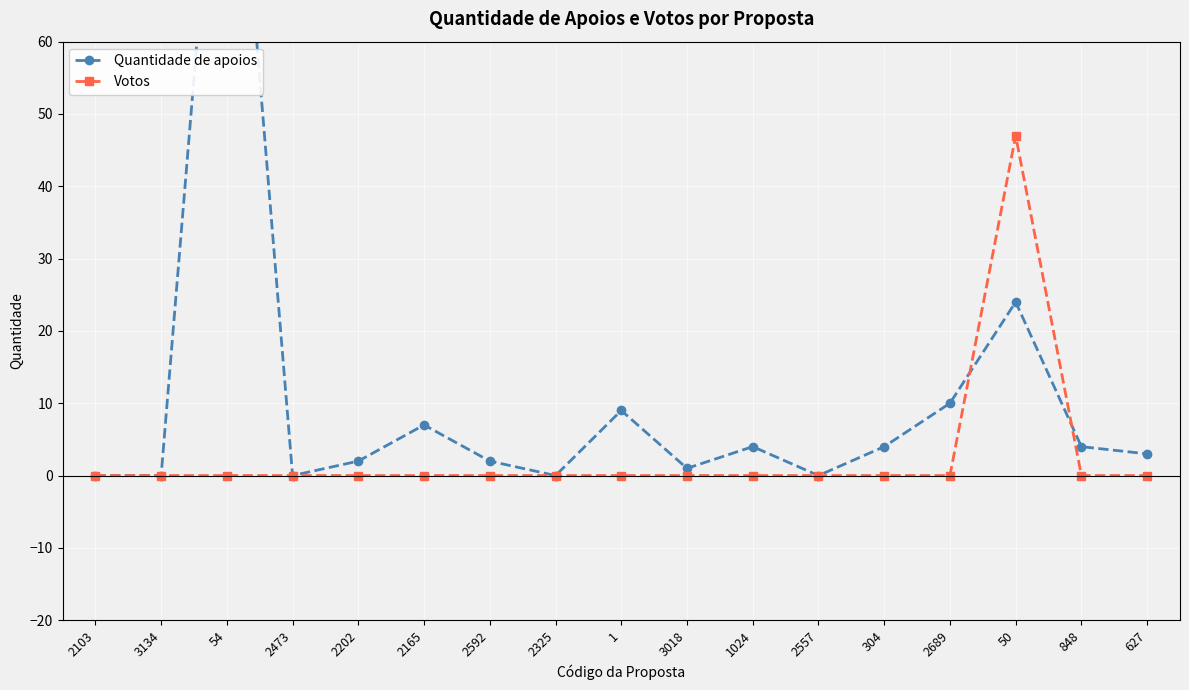

Rank the series at 304 from lowest to highest value.

Votos, Quantidade de apoios